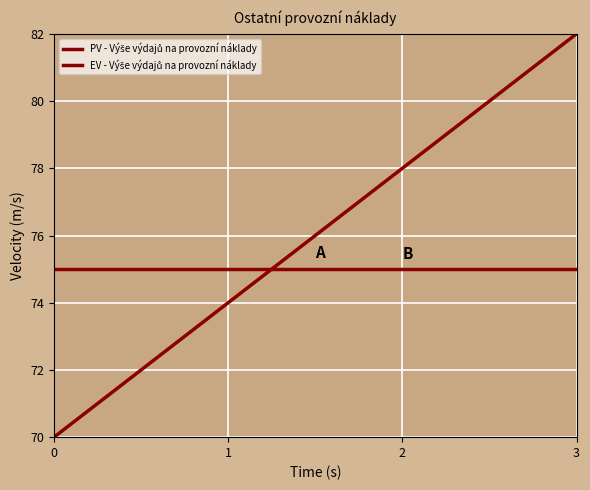

How many lines are shown in the chart?

2